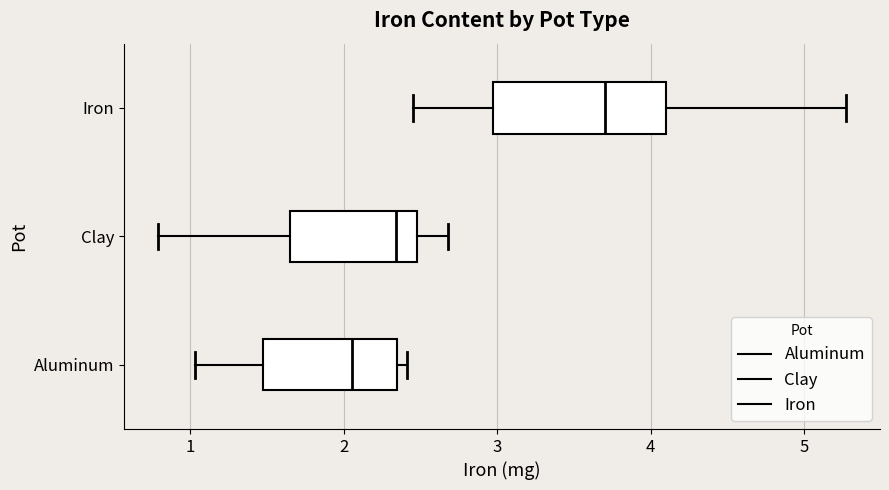

Reading bottom to top, read every box against the x-axis: the position of its median line, the range the box covers, and the ends of its whiskers. The values are not printed on the chart, so give them approximately, as read against the axis.

Aluminum: median 2.1, box 1.5 to 2.3, whiskers 1.0 to 2.4
Clay: median 2.3, box 1.6 to 2.5, whiskers 0.8 to 2.7
Iron: median 3.7, box 3.0 to 4.1, whiskers 2.5 to 5.3